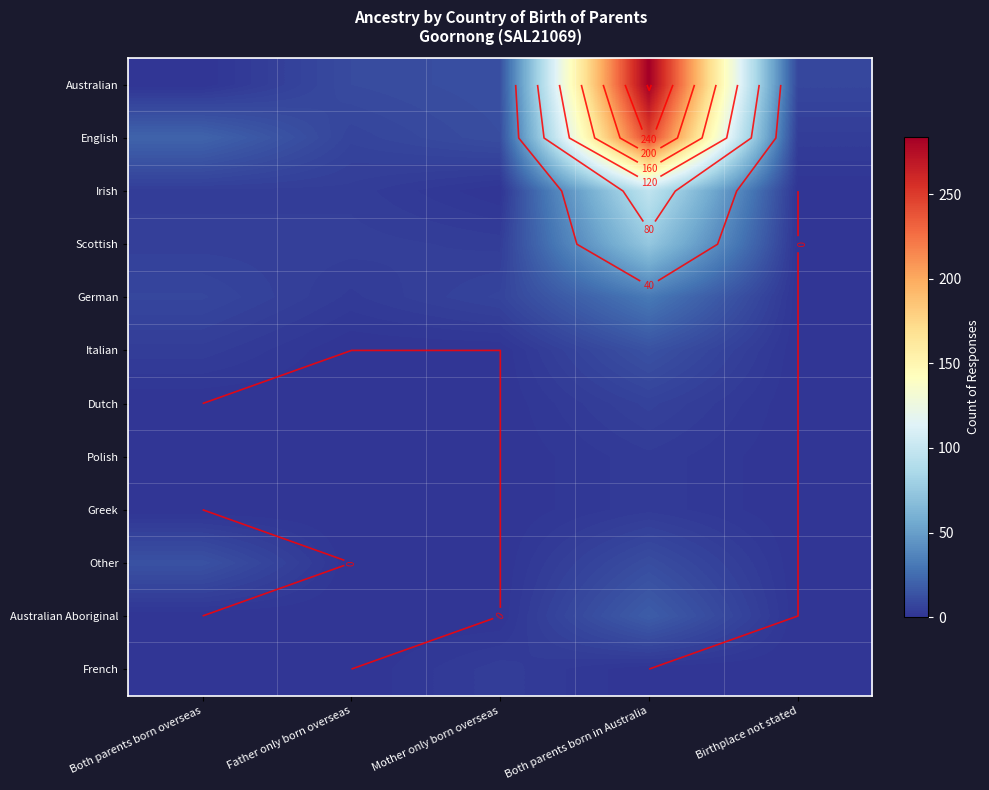

List the labels in order of Australian value, largest first.

Both parents born in Australia, Mother only born overseas, Father only born overseas, Birthplace not stated, Both parents born overseas